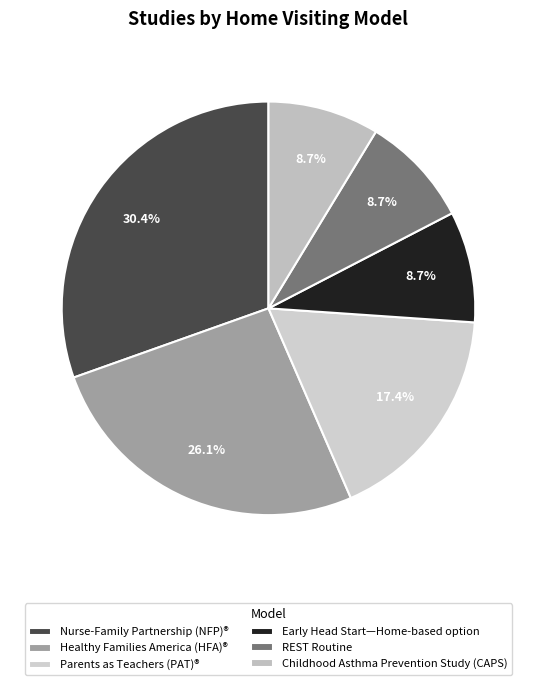

Does REST Routine account for over 50% of the chart?

No